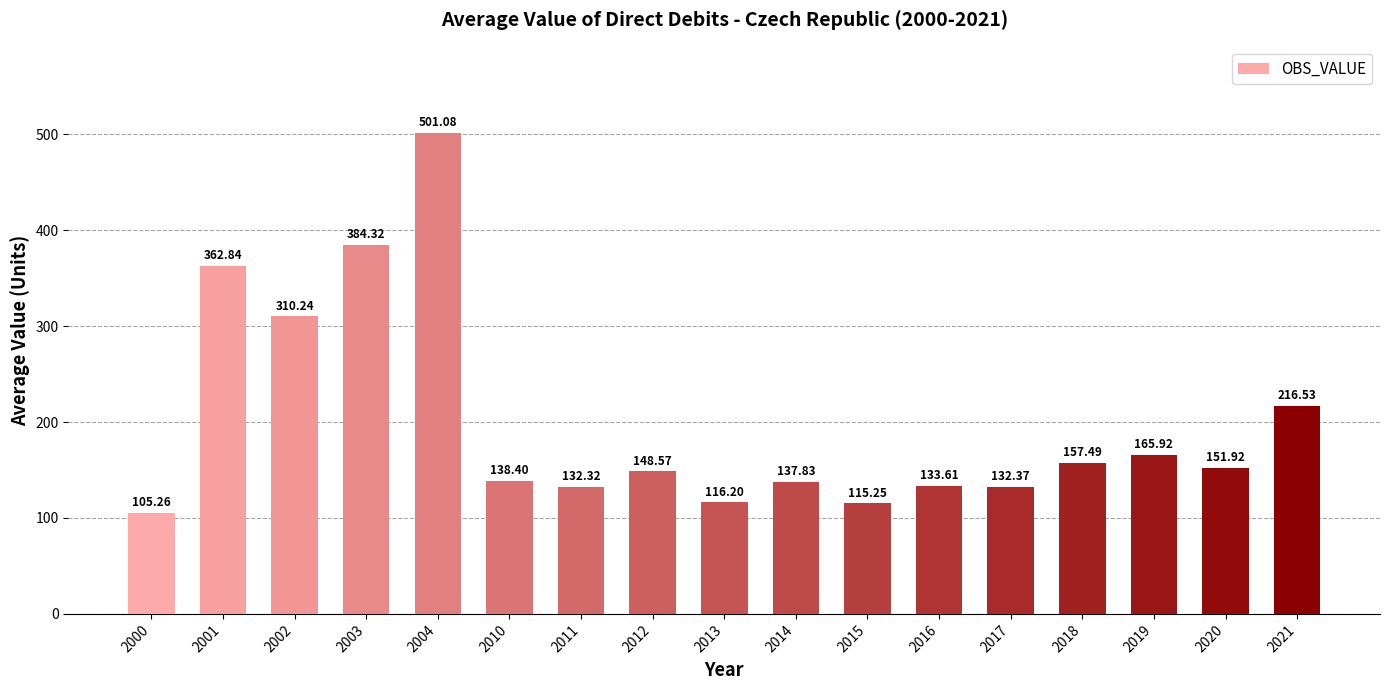

What is the value of the 5th bar from the left?

501.1